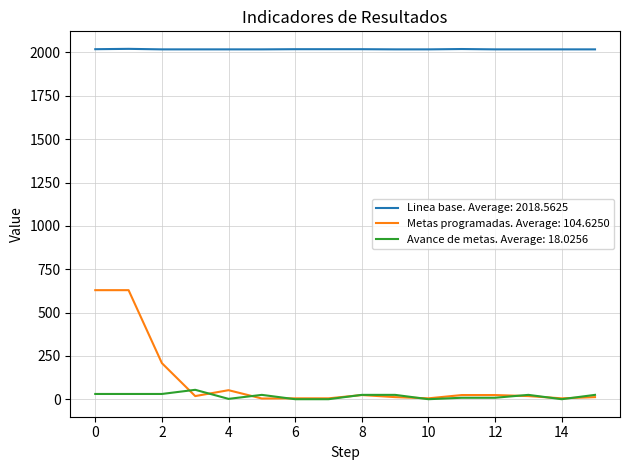

List the series in order of their peak value, highest first.

Linea base. Average: 2018.5625, Metas programadas. Average: 104.6250, Avance de metas. Average: 18.0256